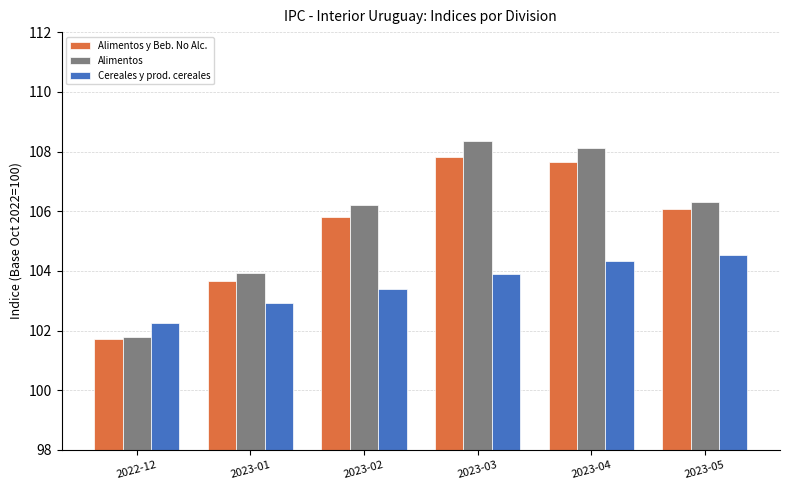

What is the difference between the highest and lowest values at 2022-12?

0.5